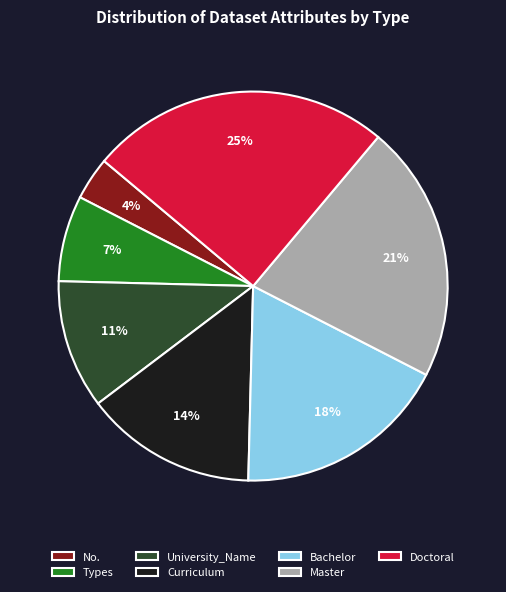

Rank the categories by value from lowest to highest.

No., Types, University_Name, Curriculum, Bachelor, Master, Doctoral